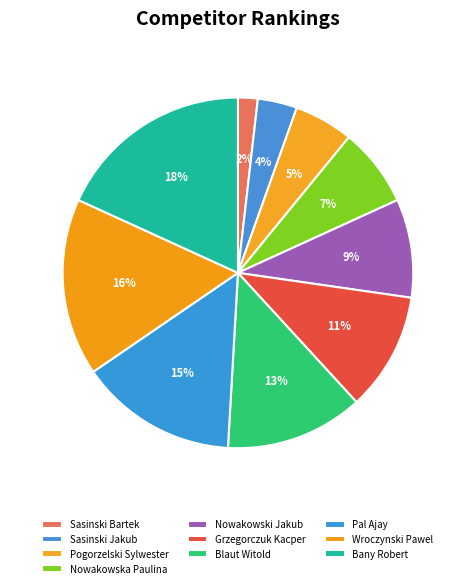

To the nearest percent, what portion does Grzegorczuk Kacper represent?

11%